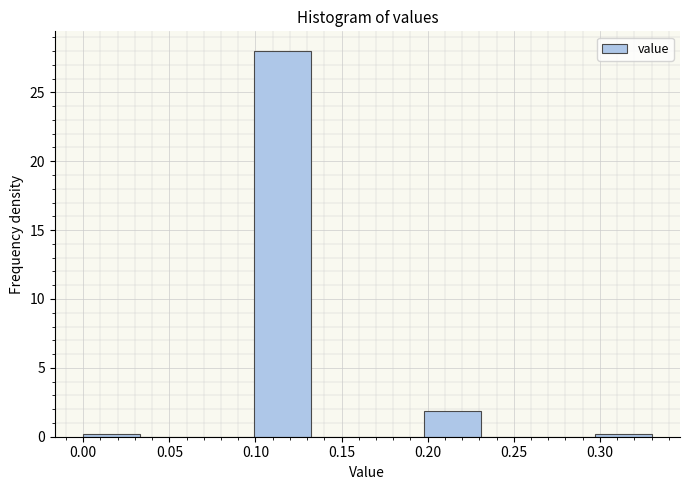

How tall is the bar that spans 0.198 to 0.231 on the x-axis? Neither the bar edges nor the heights are printed on the chart, so give them approximately, as read against the axes.

2